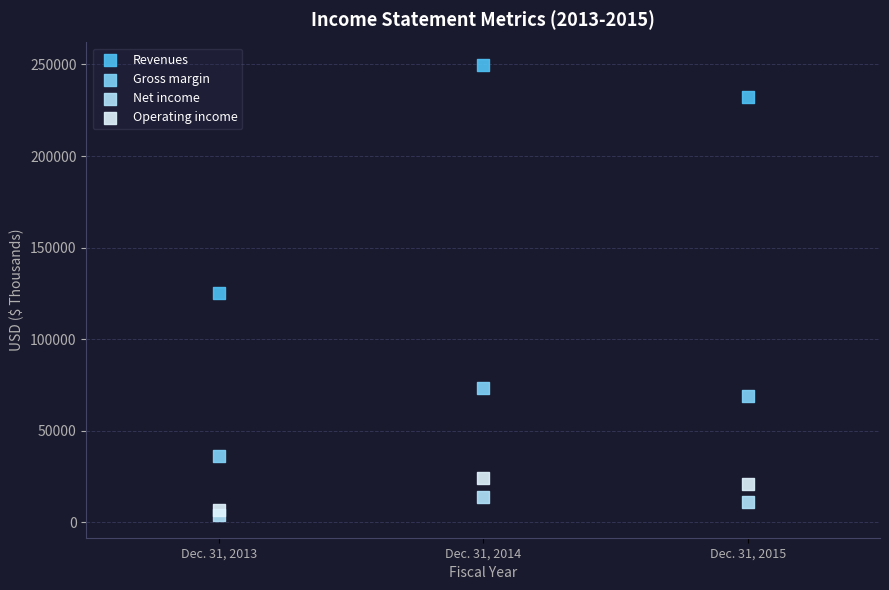

Which series has the widest spread of Y values?

Revenues